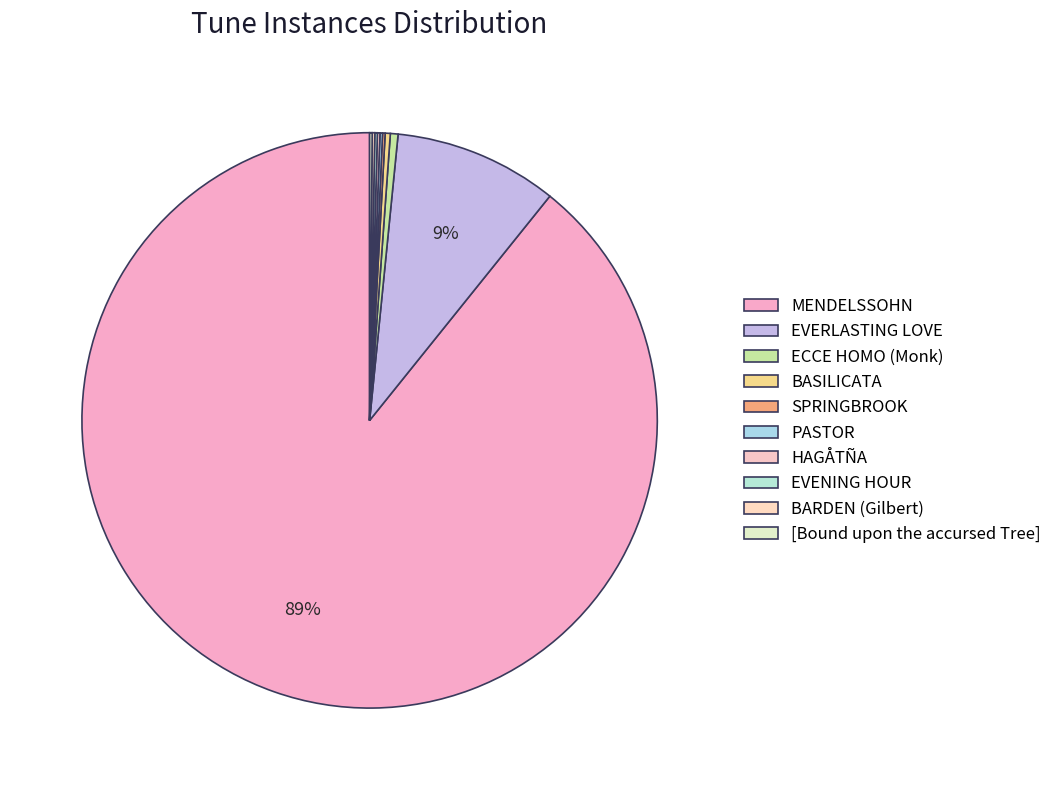

True or false: EVERLASTING LOVE accounts for 9% of the total.

True